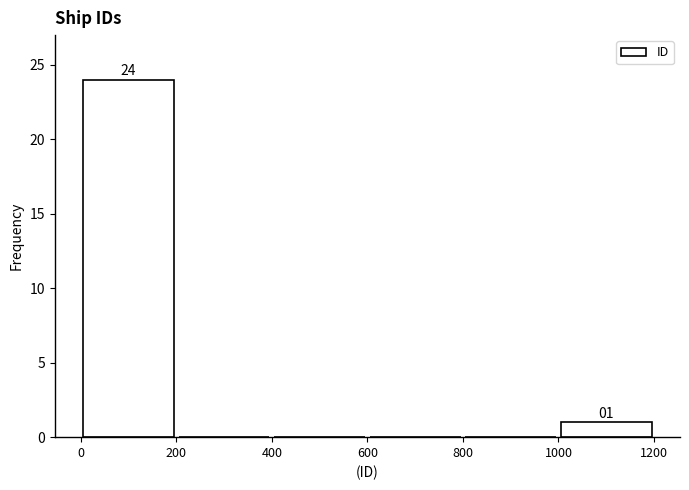

Which range on the x-axis has the tallest bar?

0 to 200